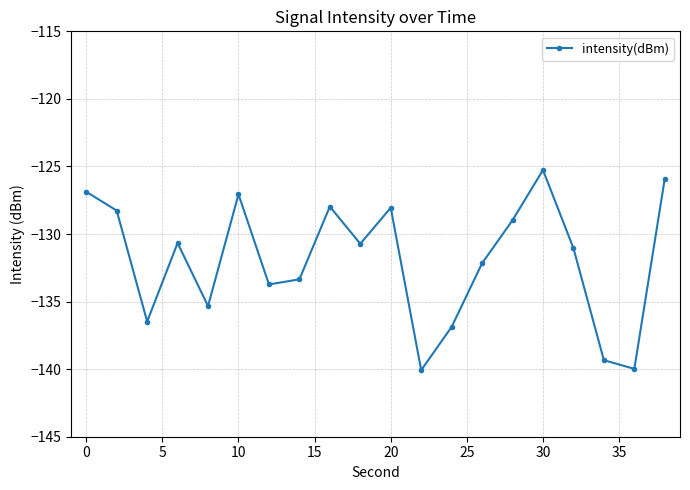

How many series are shown in this chart?

1